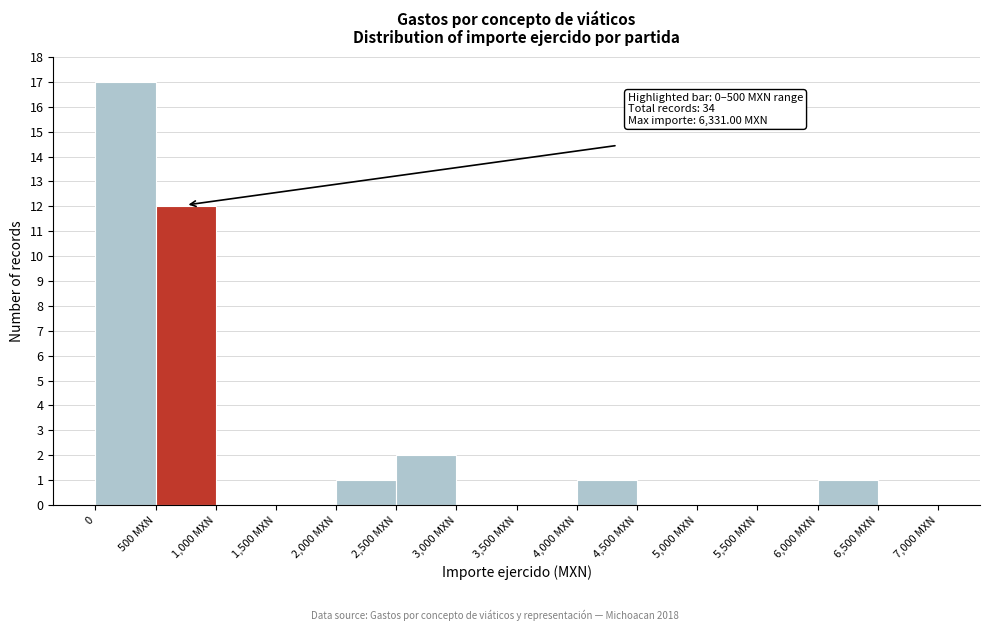

Reading right to left, extract all data points from this chart.

6,500 MXN=0	6,000 MXN=1	5,500 MXN=0	5,000 MXN=0	4,500 MXN=0	4,000 MXN=1	3,500 MXN=0	3,000 MXN=0	2,500 MXN=2	2,000 MXN=1	1,500 MXN=0	1,000 MXN=0	500 MXN=12	0=17